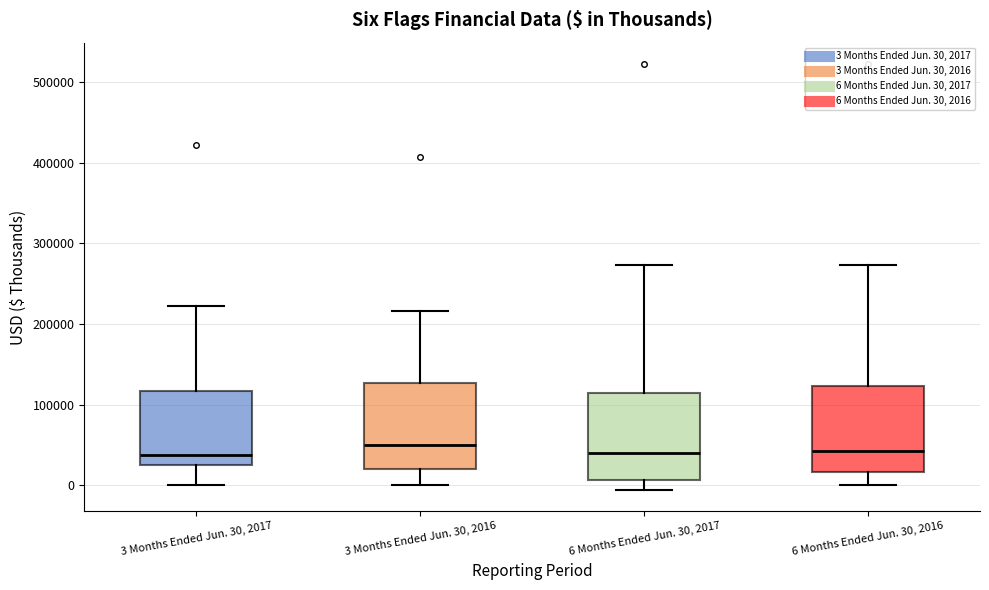

Where is the lower edge of the box for 3 Months Ended Jun. 30, 2016 on the y-axis? The values are not printed on the chart, so give them approximately, as read against the axis.

20000